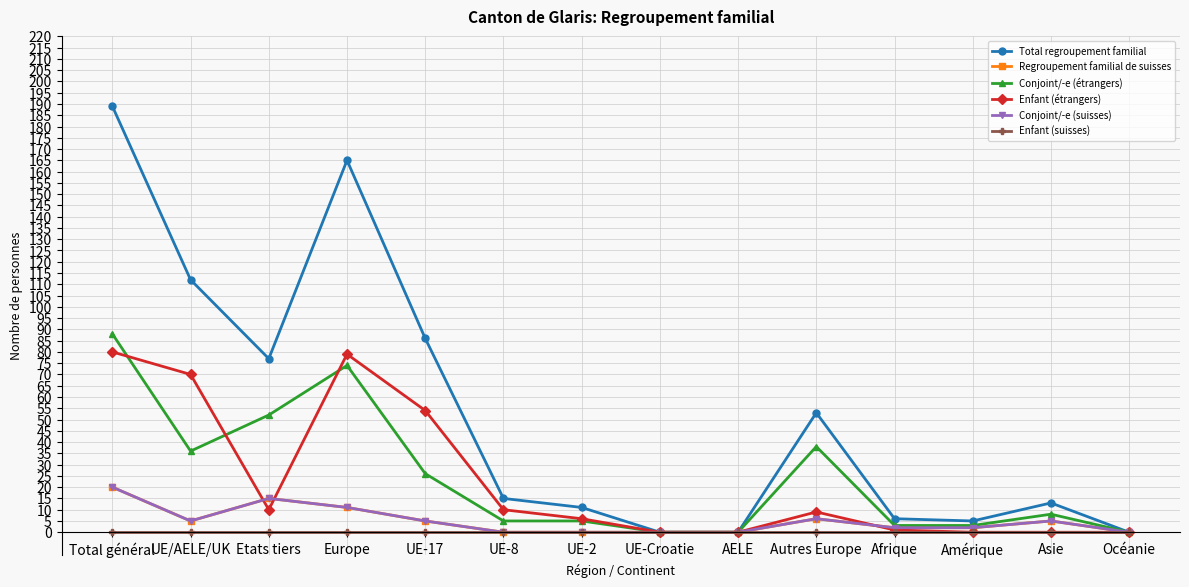

What is the total value across all series at UE-17?

176